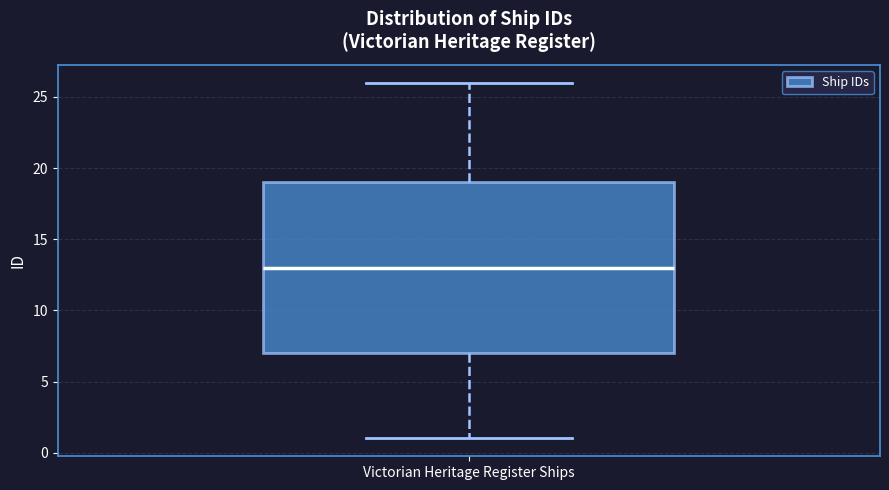

Where is the upper edge of the box for Victorian Heritage Register Ships on the y-axis? The values are not printed on the chart, so give them approximately, as read against the axis.

19